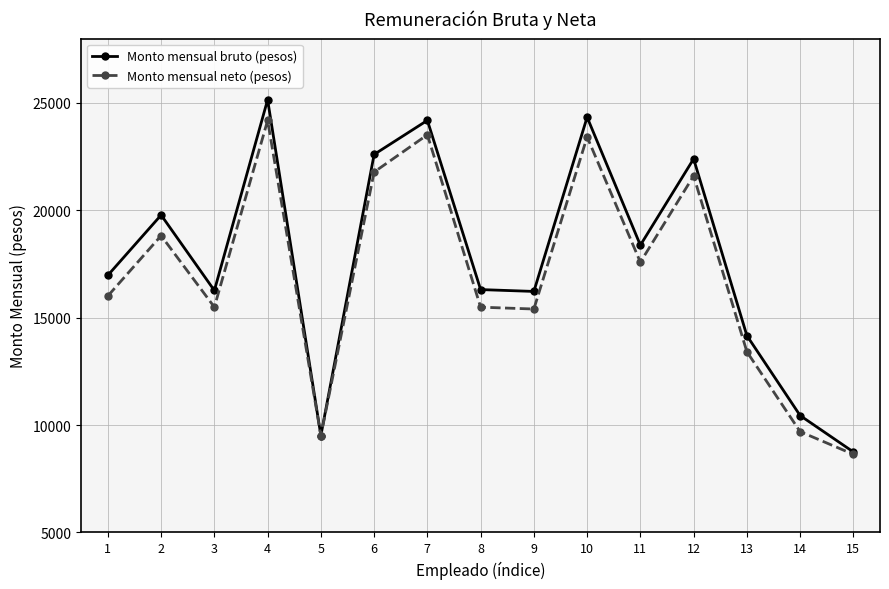

True or false: Monto mensual bruto (pesos) has more than 0 interior local peaks.

True